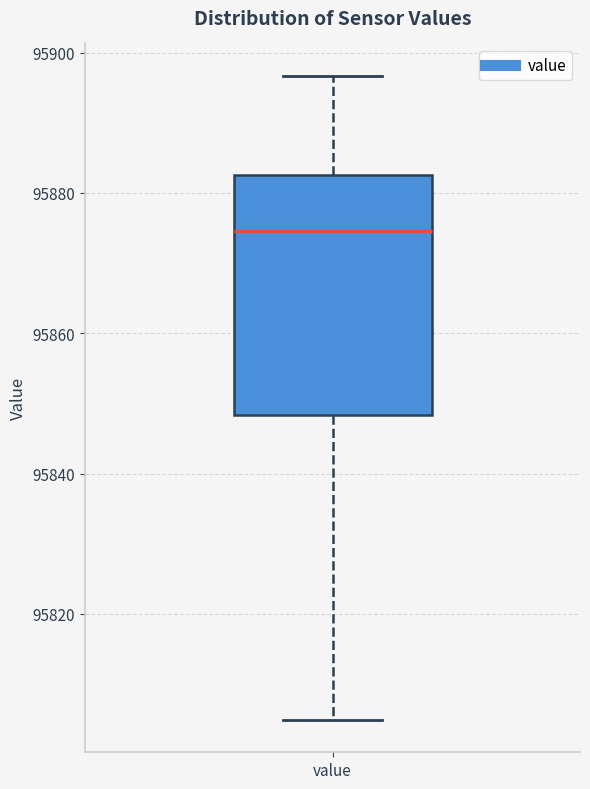

Read this box plot against the y-axis: the position of the median line, the range covered by the box, and the ends of both whiskers. The values are not printed on the chart, so give them approximately, as read against the axis.

median 95874, box 95848 to 95882, whiskers 95804 to 95896